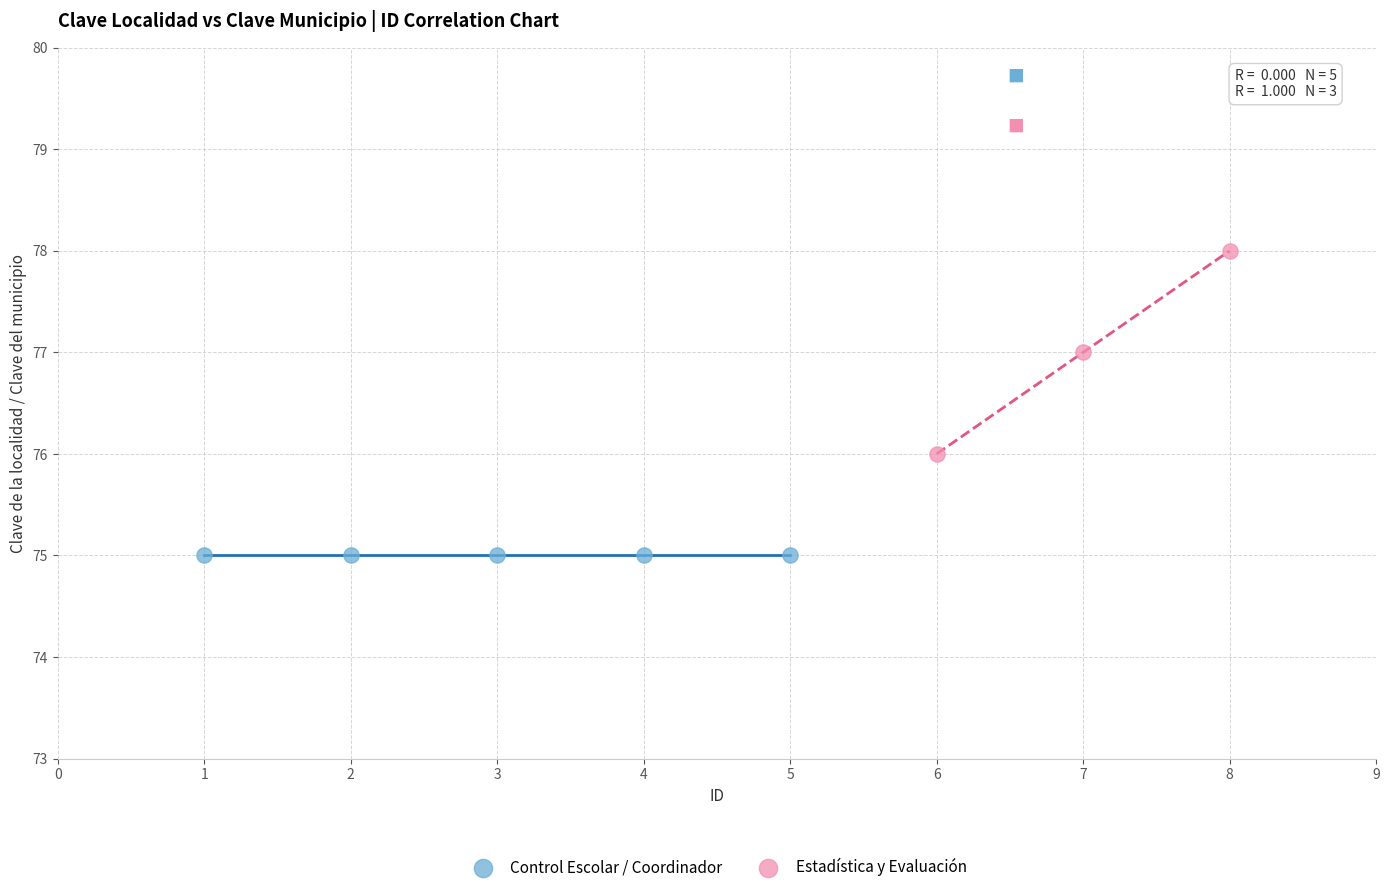

Which series reaches the minimum Y coordinate?

Control Escolar / Coordinador